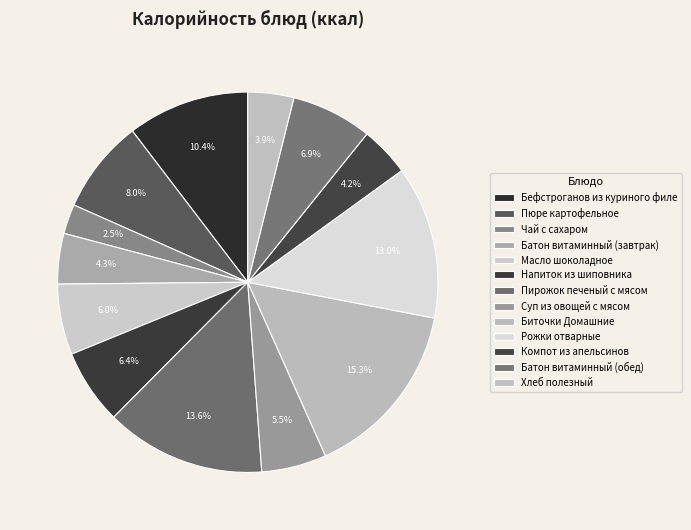

Count the number of slices in the pie.

13